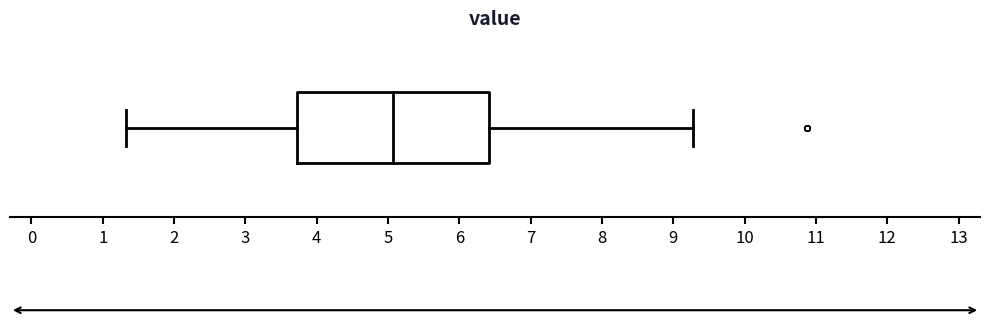

Where does the median line of the box sit on the x-axis? The values are not printed on the chart, so give them approximately, as read against the axis.

5.1